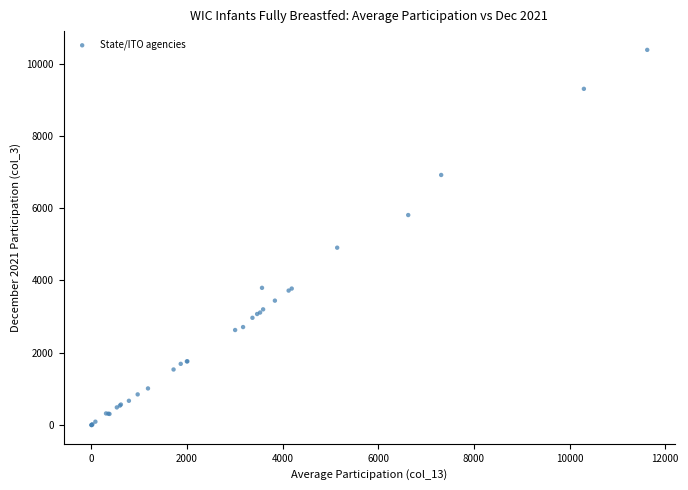

What Y value in the scatter plot is closest to 5190?

4907